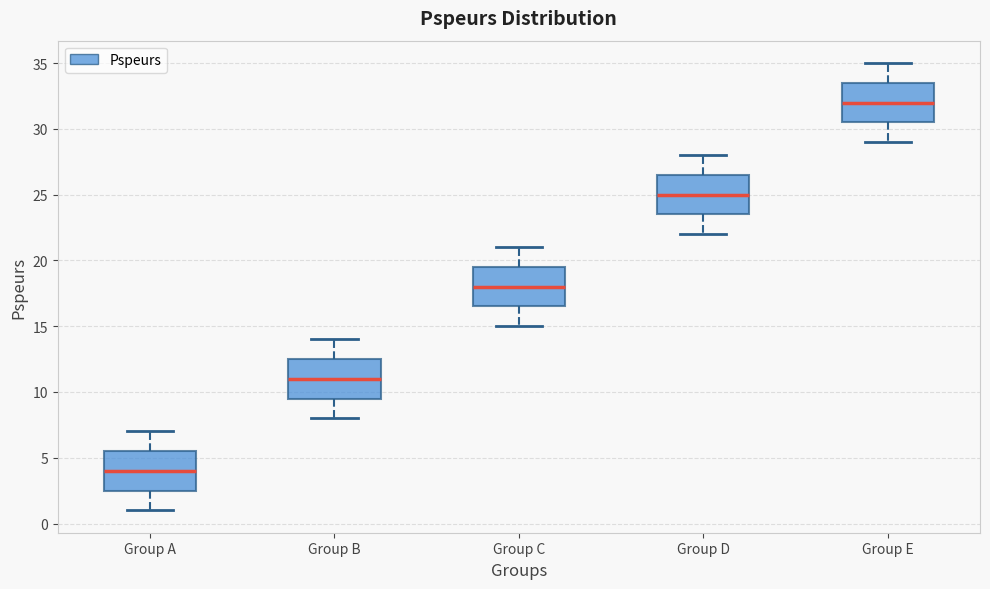

Where is the upper edge of the box for Group B on the y-axis? The values are not printed on the chart, so give them approximately, as read against the axis.

12.5